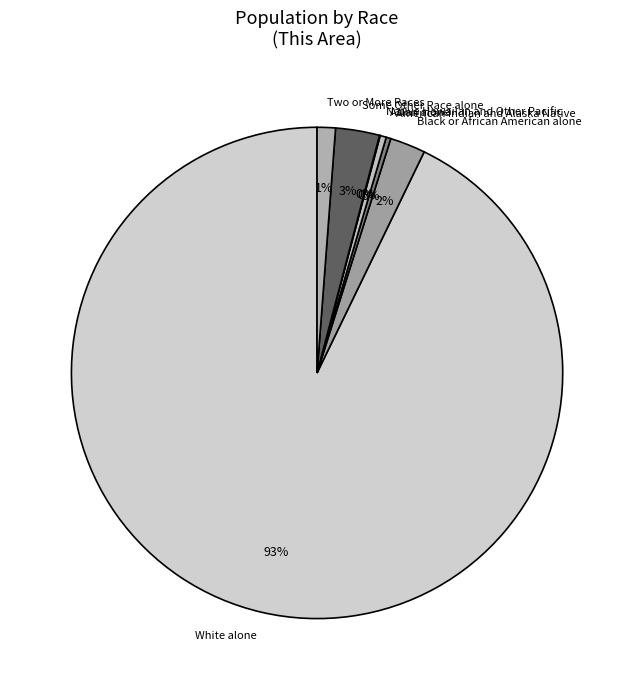

Is there any slice that represents more than half of the pie?

Yes